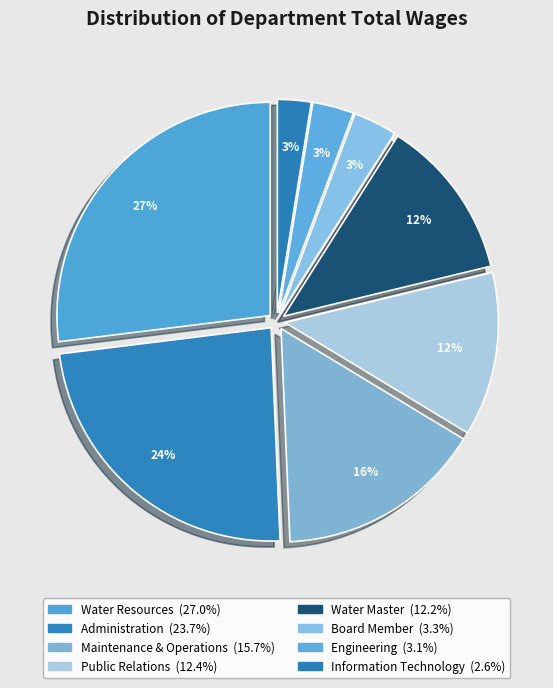

Is Engineering the majority of the pie?

No